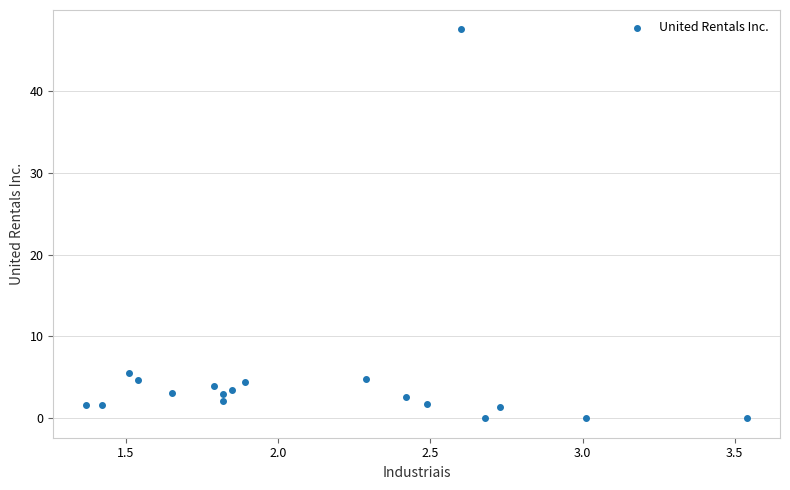

What Y value in the scatter plot is closest to 23?

5.5